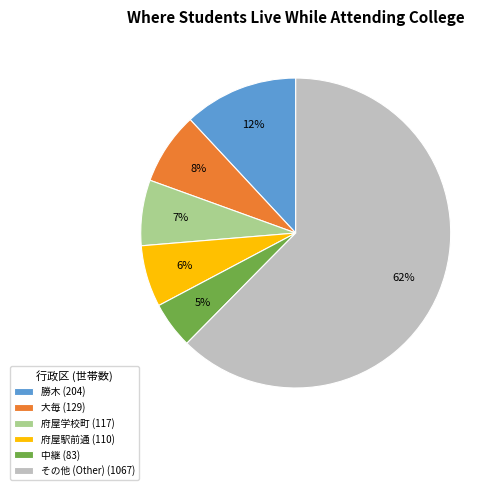

The 大毎 (129) slice represents 16% of the pie. True or false?

False